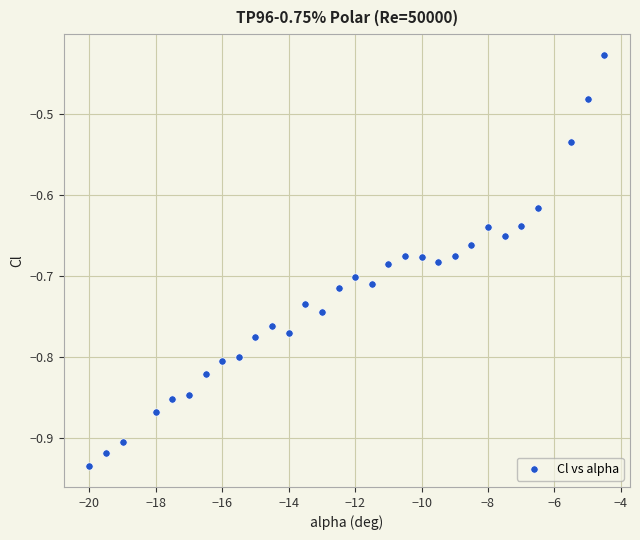

What is the range of X values (max minus min)?

15.5